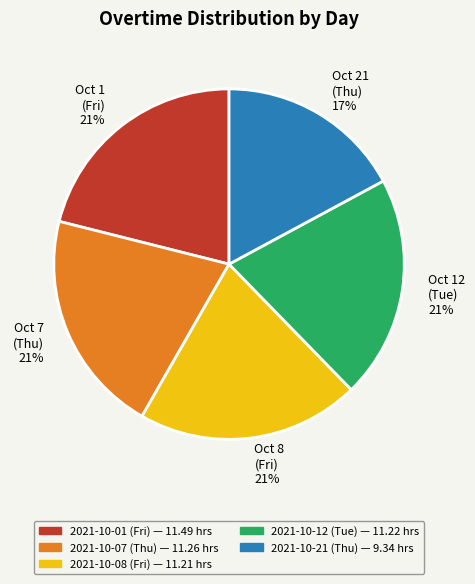

What percentage is the Oct 12 (Tue) 21% slice, to the nearest percent?

21%